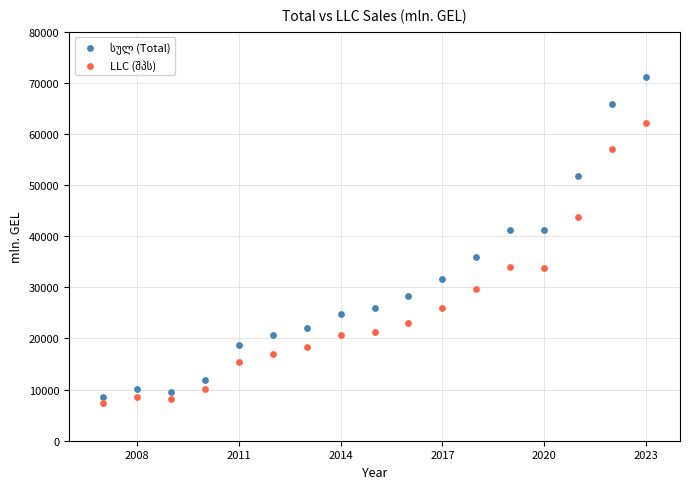

Across all data points, what is the range of X values (max minus min)?

16.0